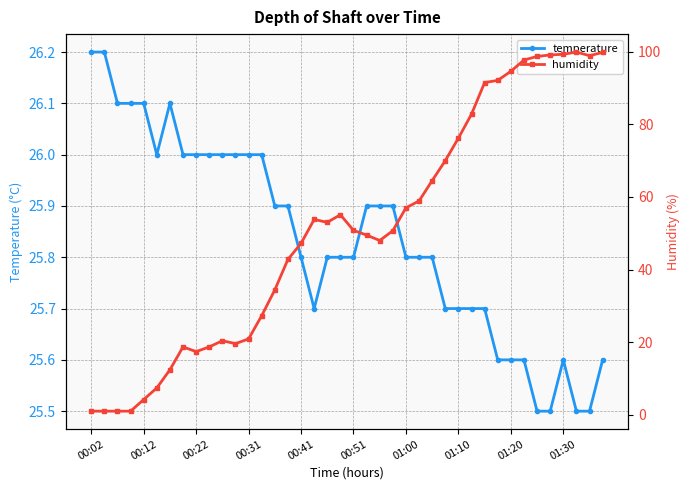

The humidity series shows 63.3 at 37. True or false?

False